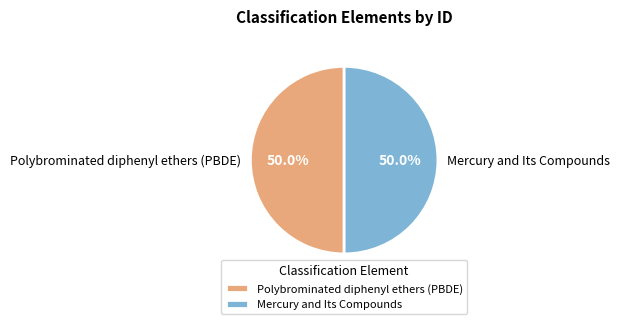

Approximately how many times larger is the value at Mercury and Its Compounds compared to Polybrominated diphenyl ethers (PBDE)?

1.0